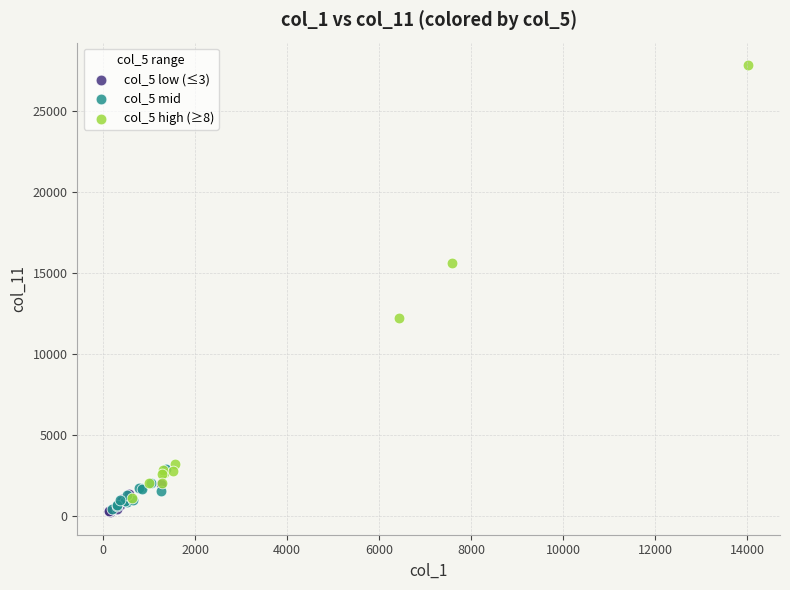

What are all the series names shown in the legend?

col_5 low (≤3), col_5 mid, col_5 high (≥8)